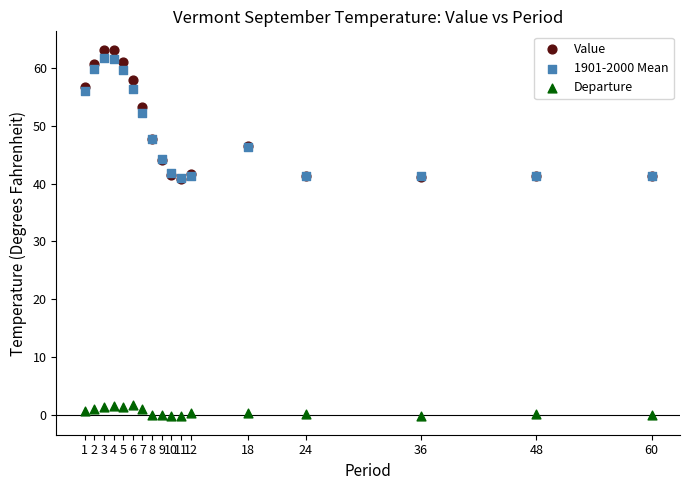

Which series contains the highest Y value?

Value